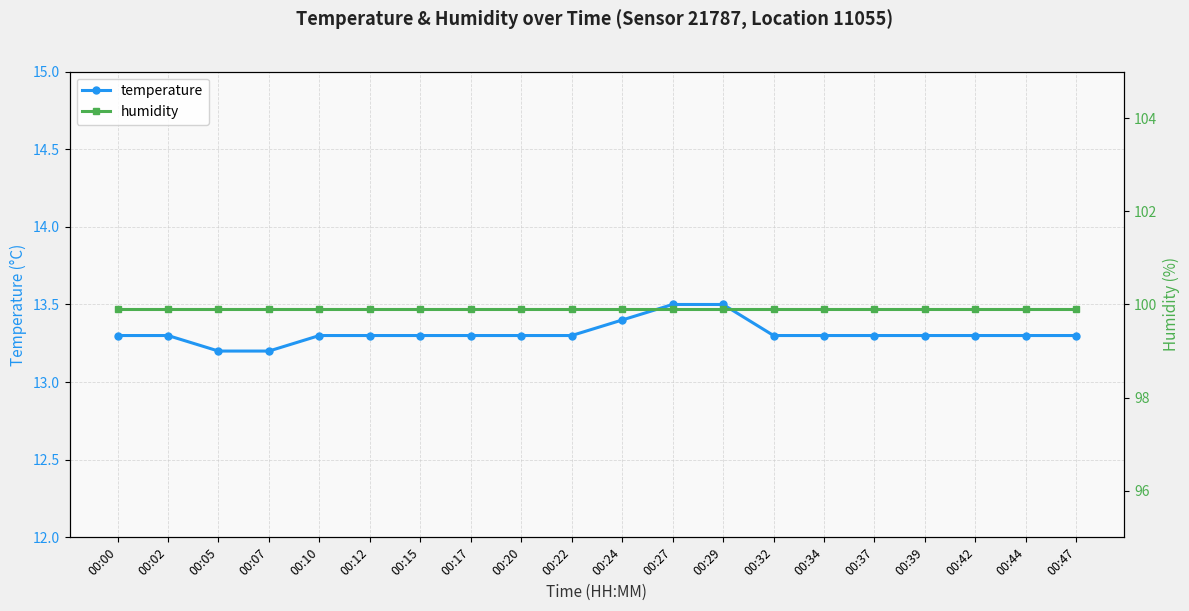

What is the average value of the humidity series?

99.9